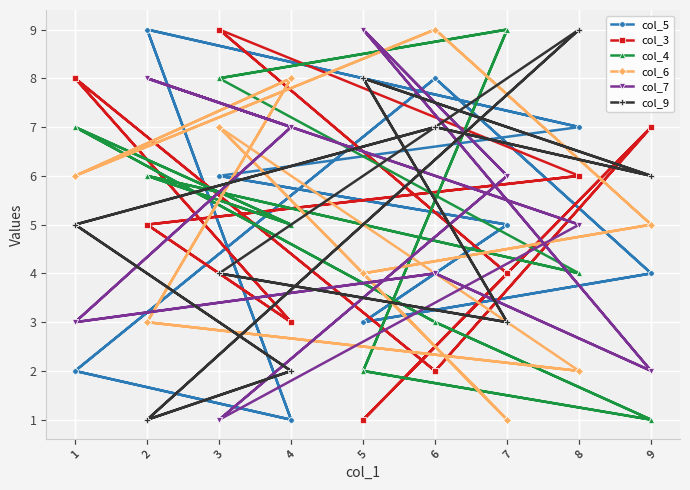

What is the sum of the col_9 values at 8 and 1?

14